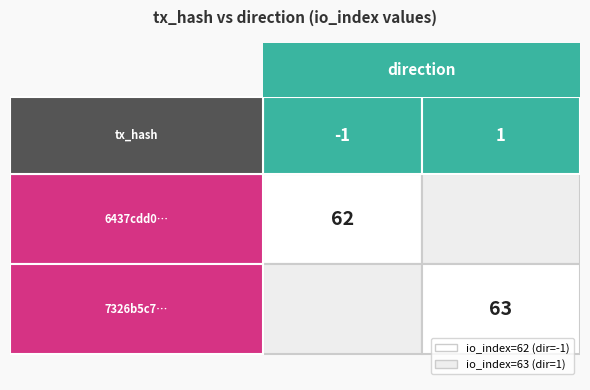

Which series has the largest total across all categories?

7326b5c70ec67adcc9aa366632e5ab3bd67187e